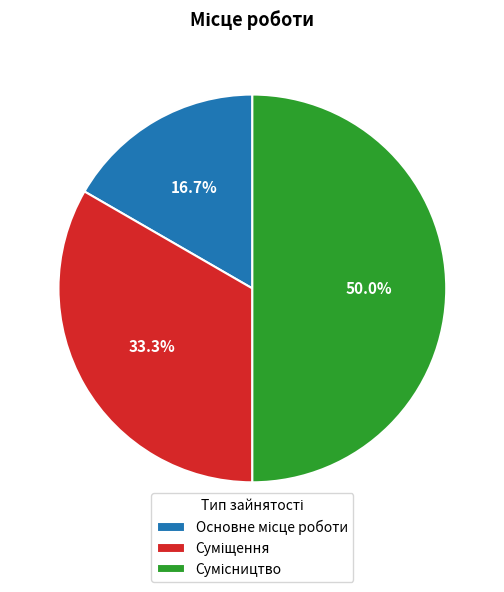

What percentage is NOT represented by Суміщення?

66.7%